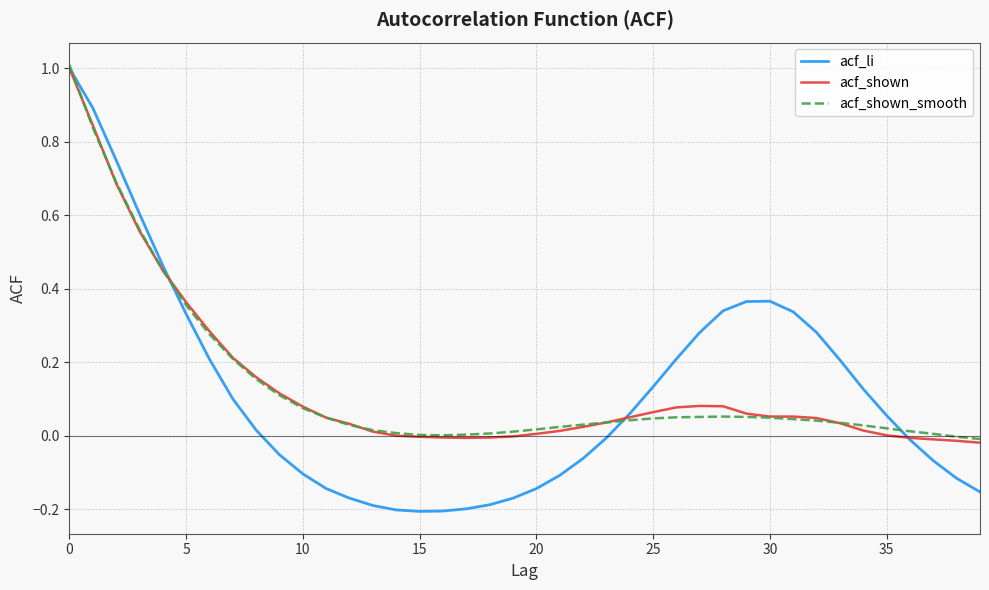

Which series has the largest range (max minus min)?

acf_li